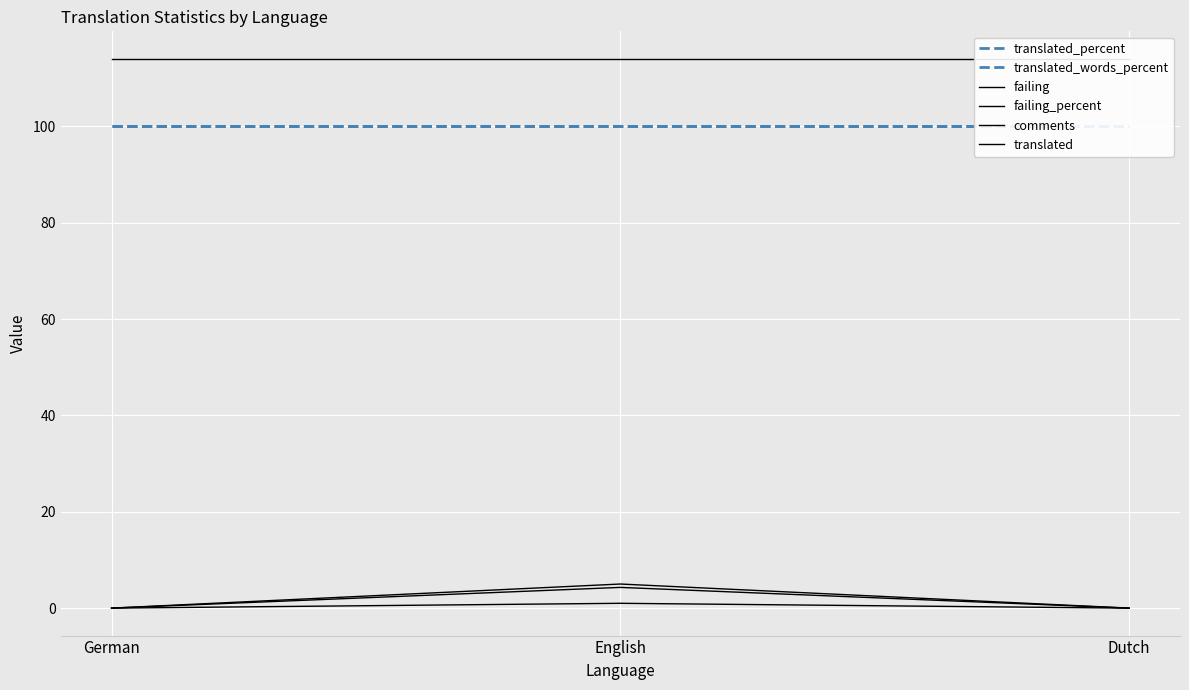

What is the sum of the translated_words_percent values at Dutch and English?

200.0